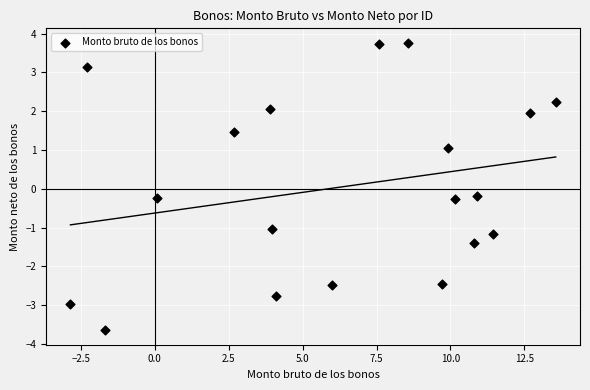

What is the range of X values (max minus min)?

16.4